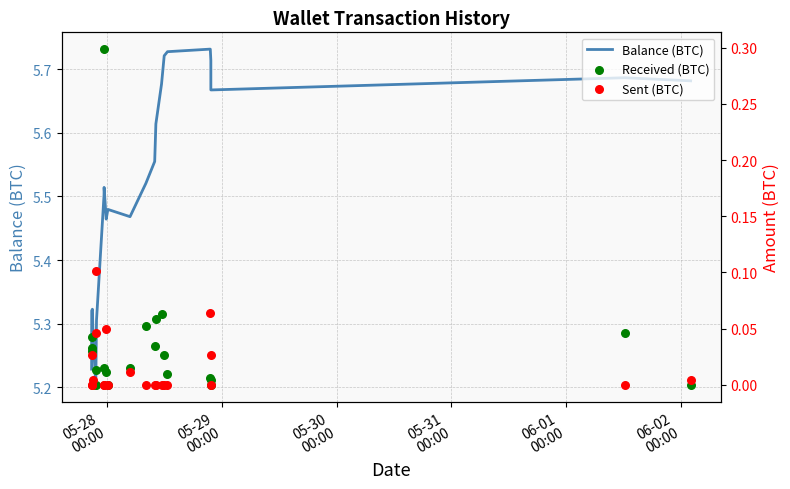

What are all the series names shown in the legend?

Balance (BTC), Received (BTC), Sent (BTC)